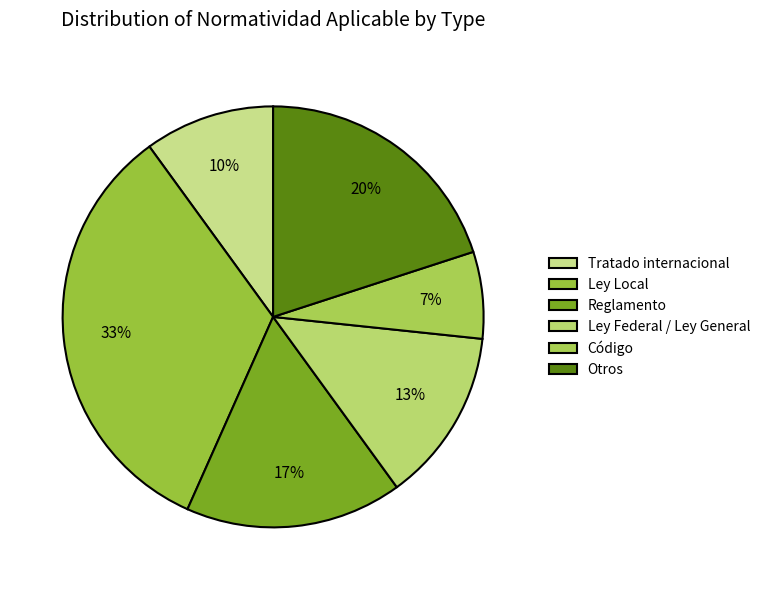

Count the number of slices in the pie.

6